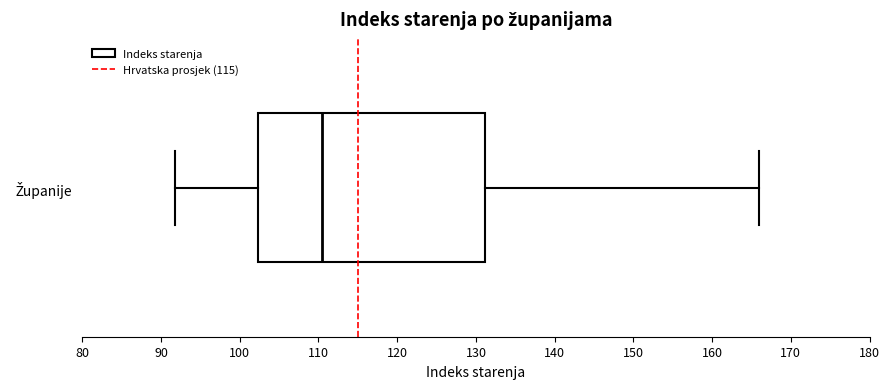

Where is the right edge of the box for Županije on the x-axis? The values are not printed on the chart, so give them approximately, as read against the axis.

131